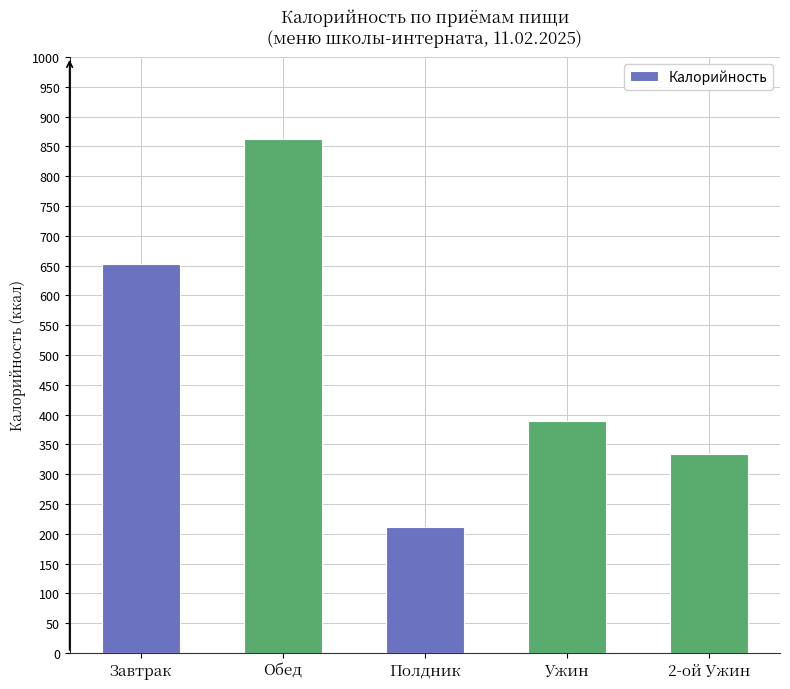

What is the greatest value displayed?

863